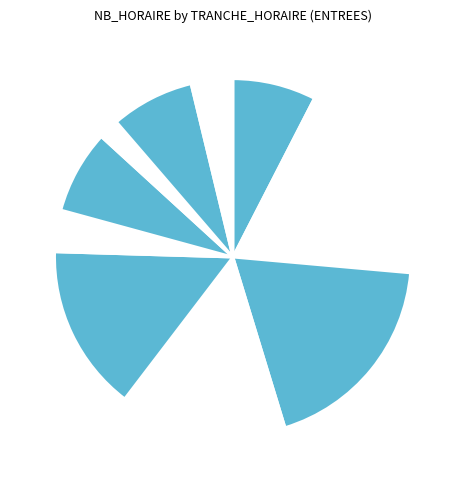

Which category has the smallest portion of the pie?

Tranche 13